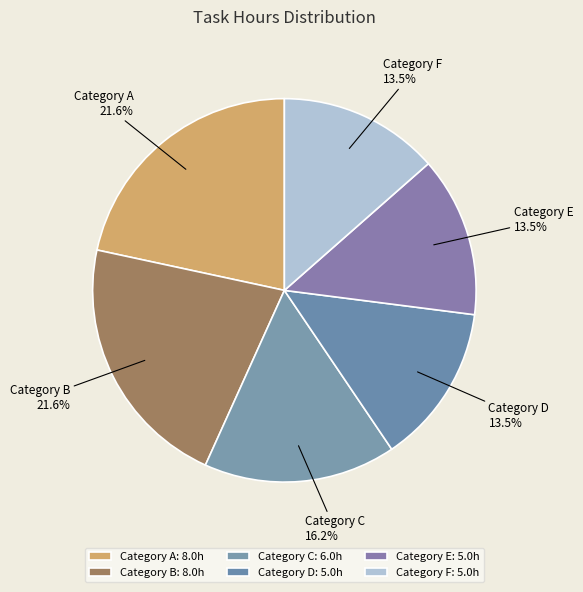

To the nearest percent, what is the difference between the largest and smallest slice percentages?

8%